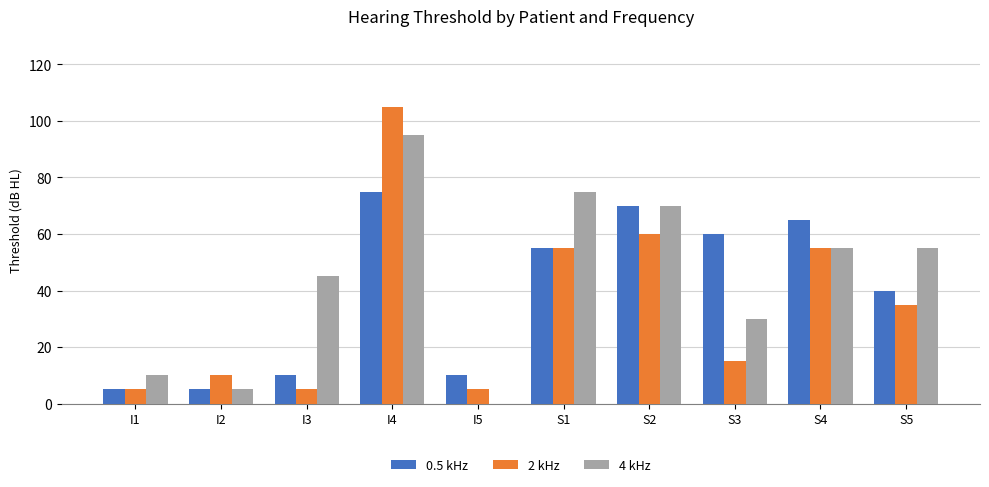

Which label corresponds to the largest value in the chart?

I4